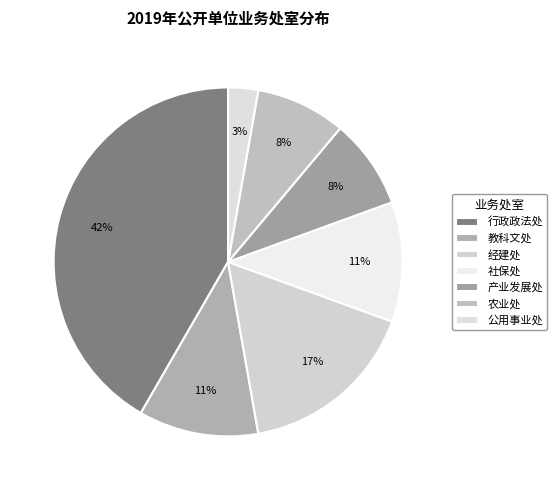

To the nearest percent, what percentage of the pie is 经建处?

17%